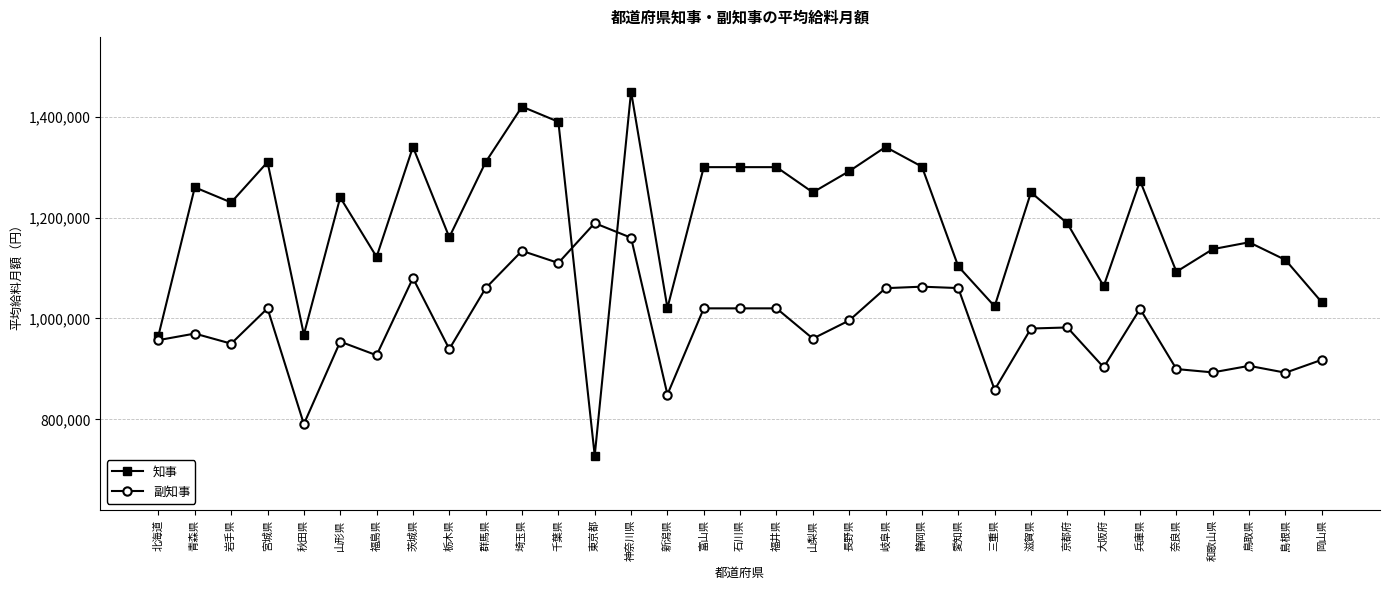

What is the sum of the 副知事 values at 神奈川県 and 埼玉県?

2294000